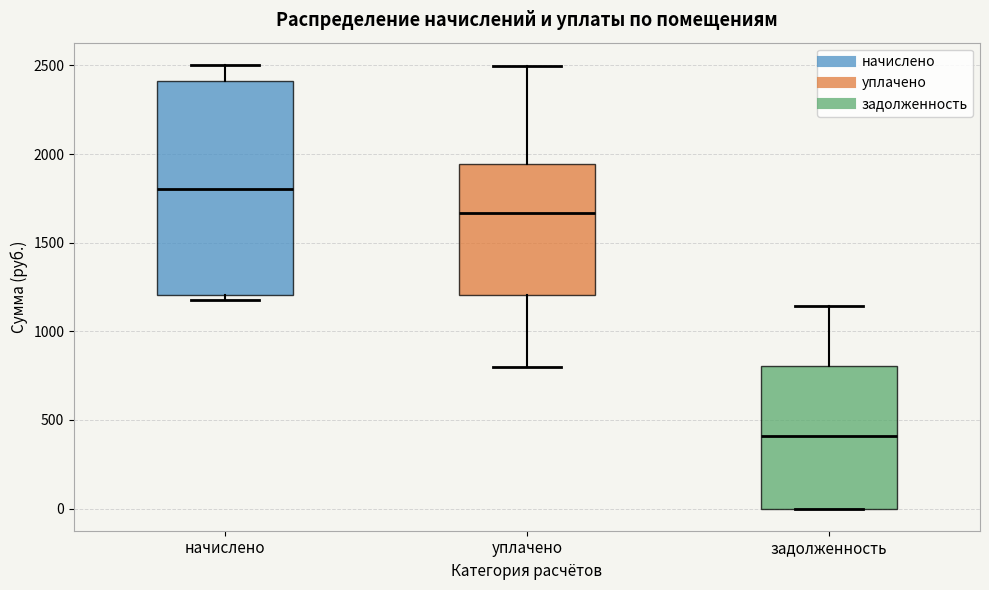

Reading left to right, transcribe this box plot: for each box, give where its median line is, the range the box spans, and where its two whiskers end, as read against the y-axis. The values are not printed on the chart, so give them approximately, as read against the axis.

начислено: median 1800, box 1200 to 2400, whiskers 1200 (just below the box's lower edge) to 2500
уплачено: median 1650, box 1200 to 1950, whiskers 800 to 2500
задолженность: median 400, box 0 to 800, whiskers 0 to 1150